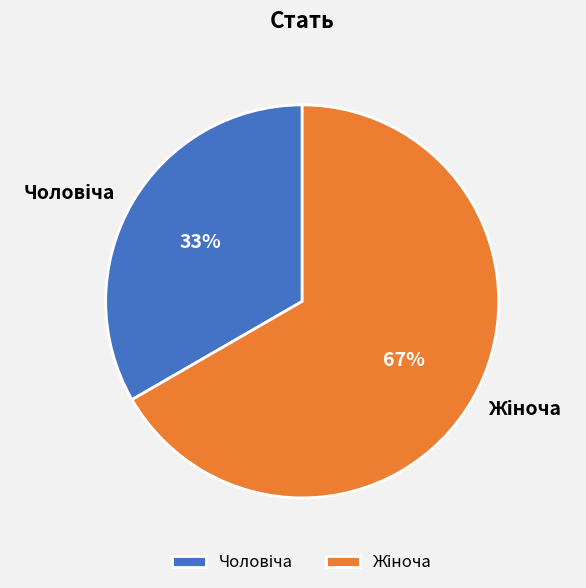

To the nearest percent, what is the average slice percentage?

50%